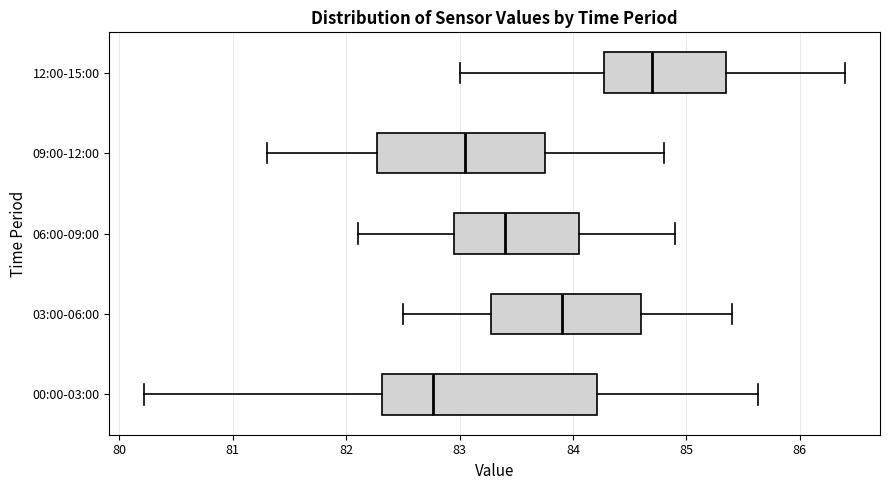

Where does the median line of the box for 03:00-06:00 sit on the x-axis? The values are not printed on the chart, so give them approximately, as read against the axis.

83.9